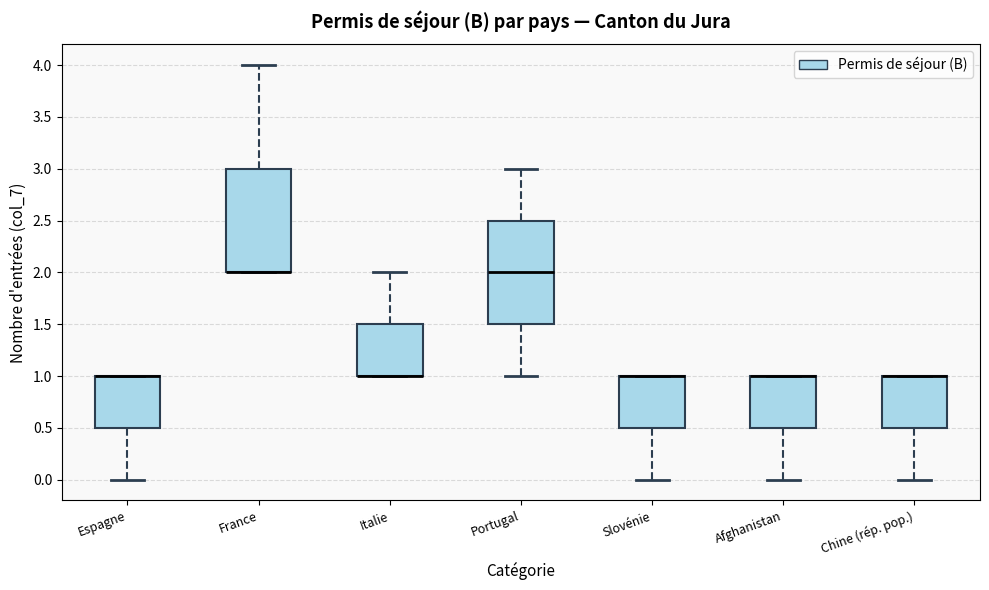

Reading left to right, read every box against the y-axis: the position of its median line, the range the box covers, and the ends of its whiskers. The values are not printed on the chart, so give them approximately, as read against the axis.

Espagne: median 1.0 (drawn on the box's upper edge), box 0.5 to 1.0, whiskers 0.0 to 1.0
France: median 2.0 (drawn on the box's lower edge), box 2.0 to 3.0, whiskers 2.0 to 4.0
Italie: median 1.0 (drawn on the box's lower edge), box 1.0 to 1.5, whiskers 1.0 to 2.0
Portugal: median 2.0, box 1.5 to 2.5, whiskers 1.0 to 3.0
Slovénie: median 1.0 (drawn on the box's upper edge), box 0.5 to 1.0, whiskers 0.0 to 1.0
Afghanistan: median 1.0 (drawn on the box's upper edge), box 0.5 to 1.0, whiskers 0.0 to 1.0
Chine (rép. pop.): median 1.0 (drawn on the box's upper edge), box 0.5 to 1.0, whiskers 0.0 to 1.0